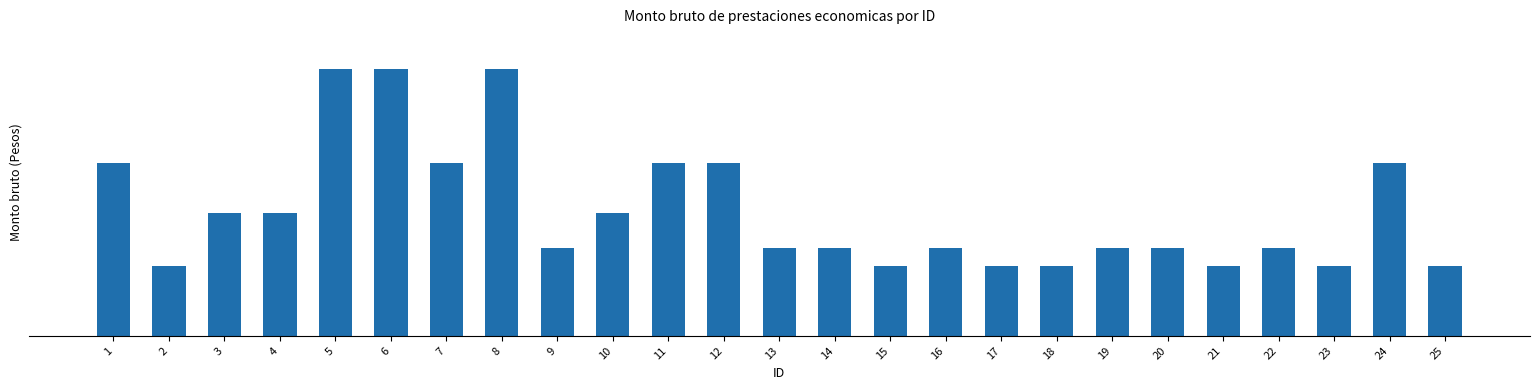

Which has a higher value, 8 or 21?

8